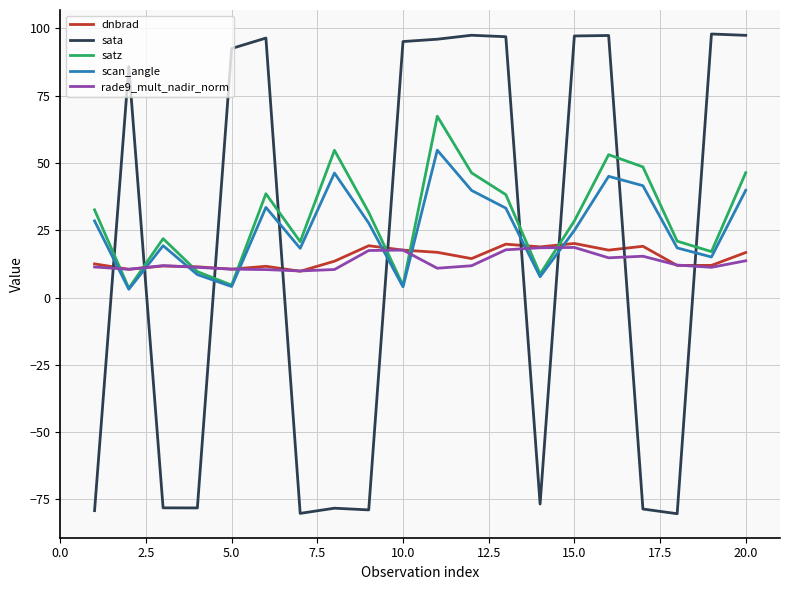

What is the sum of all scan_angle values?

513.5